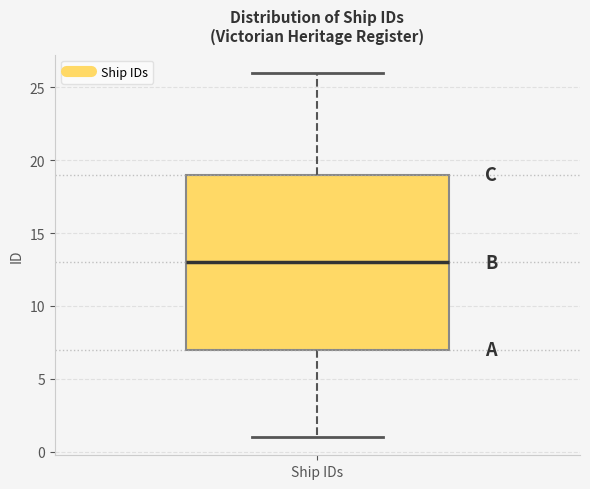

Transcribe this box plot: give where the median line is, the range the box spans, and where the two whiskers end, as read against the y-axis. The values are not printed on the chart, so give them approximately, as read against the axis.

median 13, box 7 to 19, whiskers 1 to 26